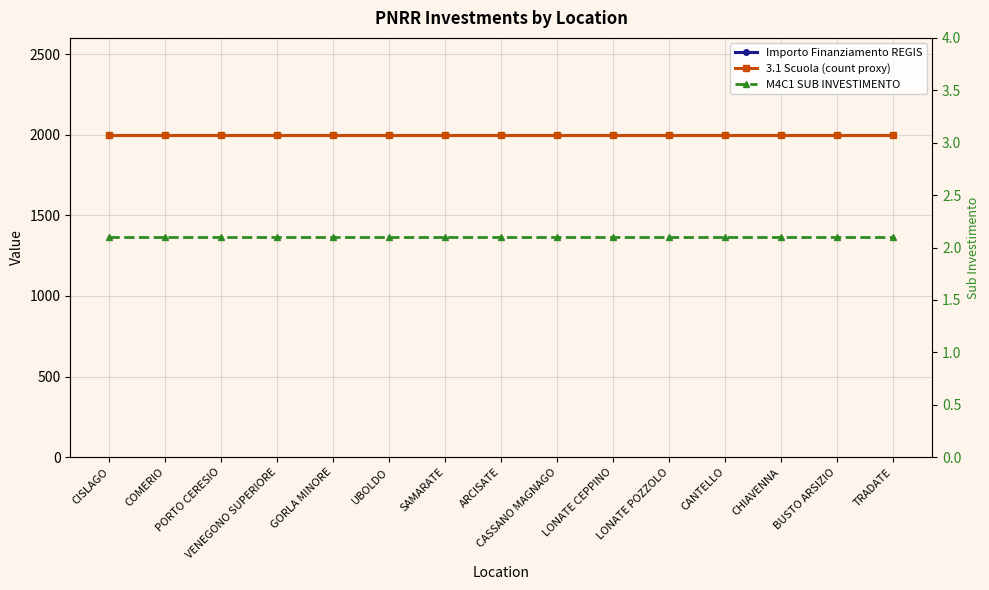

Reading right to left, transcribe all the data shown in this chart.

Importo Finanziamento REGIS: 2000.0	2000.0	2000.0	2000.0	2000.0	2000.0	2000.0	2000.0	2000.0	2000.0	2000.0	2000.0	2000.0	2000.0	2000.0
3.1 Scuola (count proxy): 2000.0	2000.0	2000.0	2000.0	2000.0	2000.0	2000.0	2000.0	2000.0	2000.0	2000.0	2000.0	2000.0	2000.0	2000.0
M4C1 SUB INVESTIMENTO: 2.1	2.1	2.1	2.1	2.1	2.1	2.1	2.1	2.1	2.1	2.1	2.1	2.1	2.1	2.1